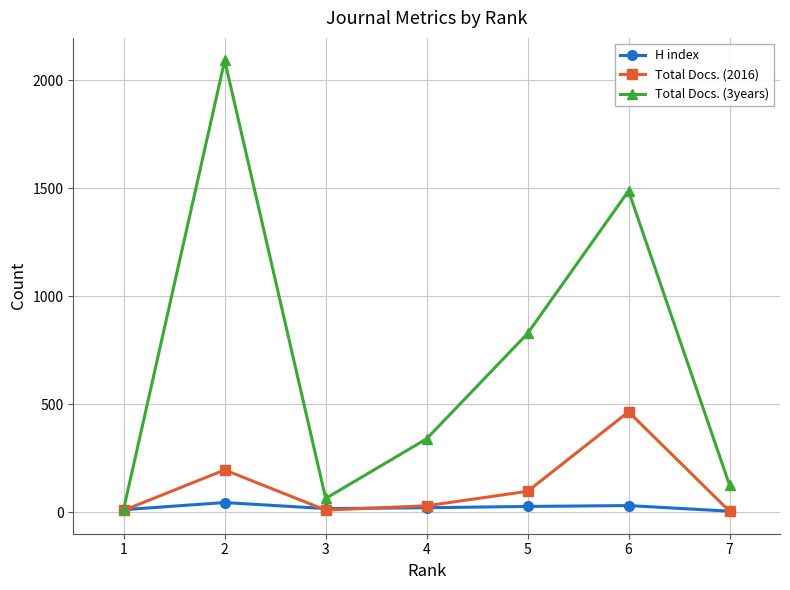

What is the spread (max minus min) of values at 3?

54